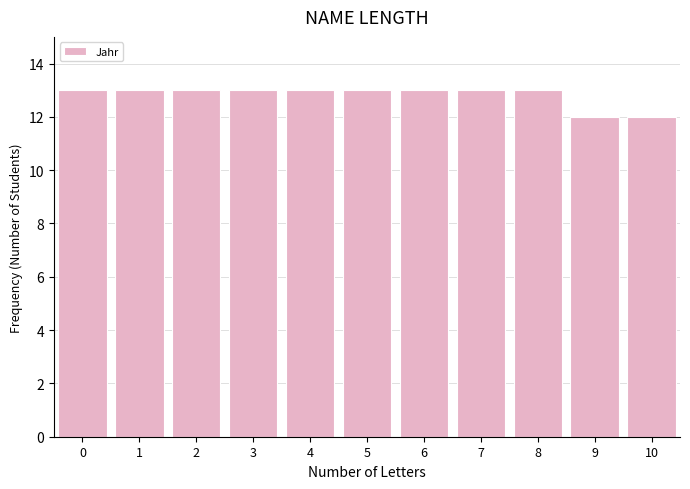

Reading right to left, what are all the values shown in this chart?

12	12	13	13	13	13	13	13	13	13	13